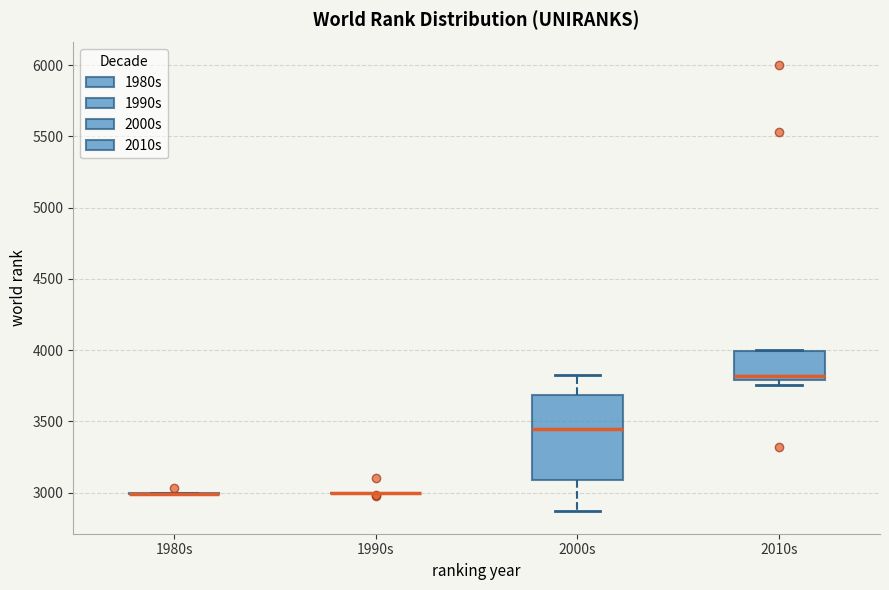

Comparing the boxes themselves (not the whiskers), which one is the tallest?

2000s